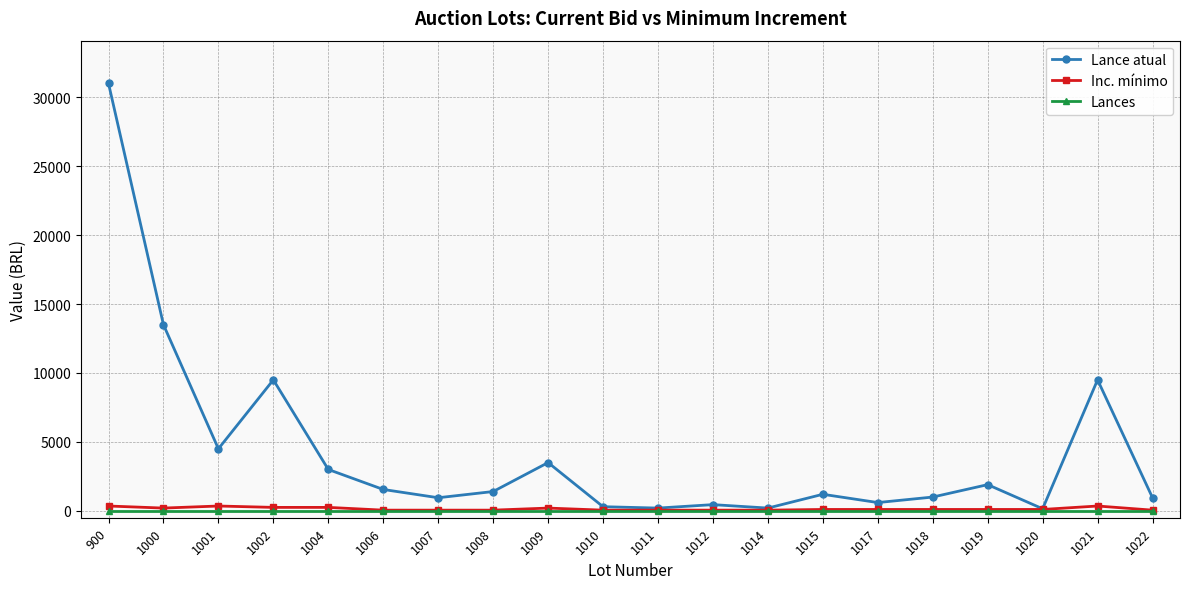

Count the number of data series in this chart.

3